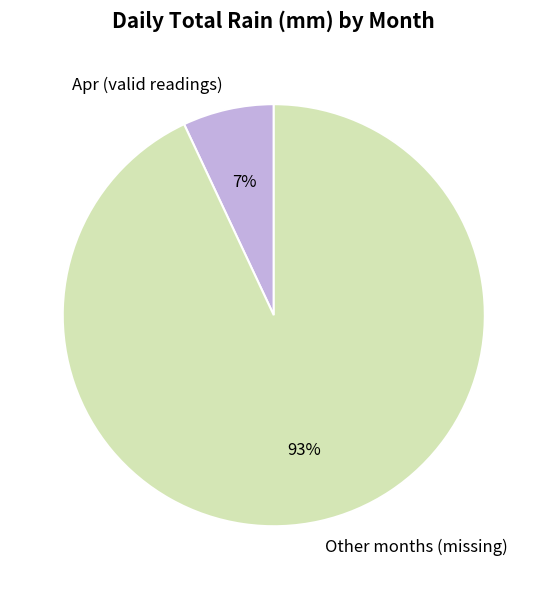

Is there any slice that represents more than half of the pie?

Yes